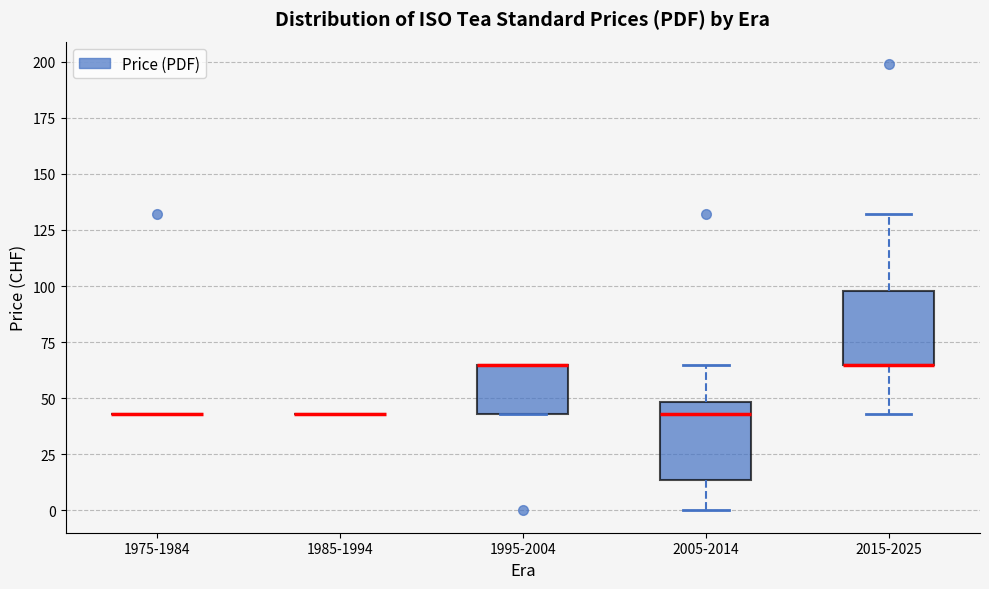

Reading left to right, transcribe this box plot: for each box, give where its median line is, the range the box spans, and where its two whiskers end, as read against the y-axis. The values are not printed on the chart, so give them approximately, as read against the axis.

1975-1984: box collapsed to a line at 45, whiskers 45 to 45
1985-1994: box collapsed to a line at 45, whiskers 45 to 45
1995-2004: median 65 (drawn on the box's upper edge), box 45 to 65, whiskers 45 to 65
2005-2014: median 45, box 15 to 50, whiskers 0 to 65
2015-2025: median 65 (drawn on the box's lower edge), box 65 to 100, whiskers 45 to 130